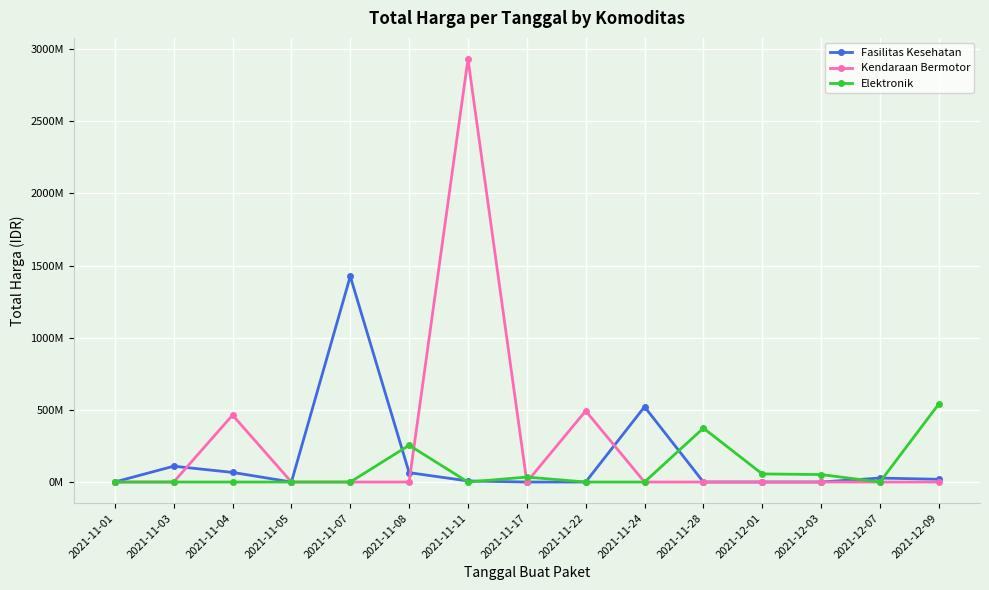

Reading left to right, list all the values displayed in this chart.

Fasilitas Kesehatan: 2021-11-01=345933	2021-11-03=109670270	2021-11-04=66666075	2021-11-05=0	2021-11-07=1425867900	2021-11-08=64943960	2021-11-11=7401240	2021-11-17=0	2021-11-22=0	2021-11-24=521459200	2021-11-28=0	2021-12-01=0	2021-12-03=0	2021-12-07=27412000	2021-12-09=18900000
Kendaraan Bermotor: 2021-11-01=0	2021-11-03=0	2021-11-04=464002100	2021-11-05=0	2021-11-07=0	2021-11-08=0	2021-11-11=2931562000	2021-11-17=0	2021-11-22=493000000	2021-11-24=0	2021-11-28=0	2021-12-01=0	2021-12-03=0	2021-12-07=0	2021-12-09=0
Elektronik: 2021-11-01=0	2021-11-03=0	2021-11-04=0	2021-11-05=0	2021-11-07=0	2021-11-08=254700000	2021-11-11=0	2021-11-17=34292000	2021-11-22=0	2021-11-24=0	2021-11-28=373404000	2021-12-01=56152800	2021-12-03=51601000	2021-12-07=0	2021-12-09=541071000